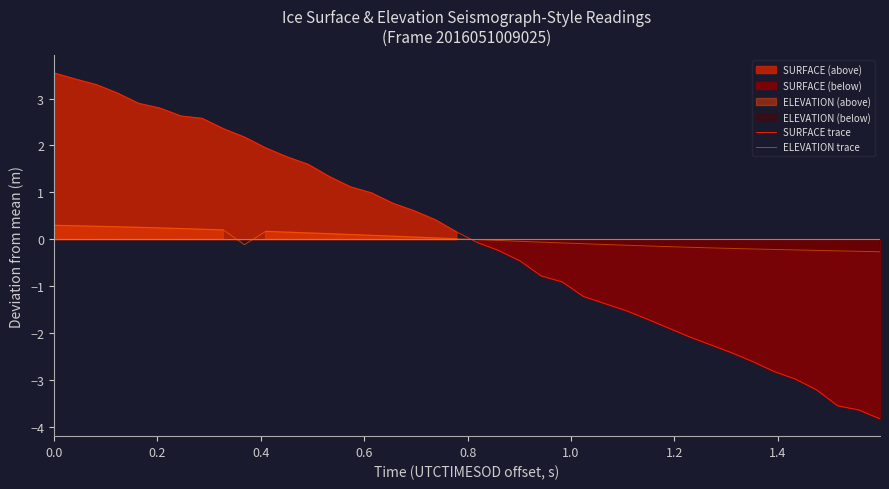

What is the minimum value for SURFACE trace?

-3.8